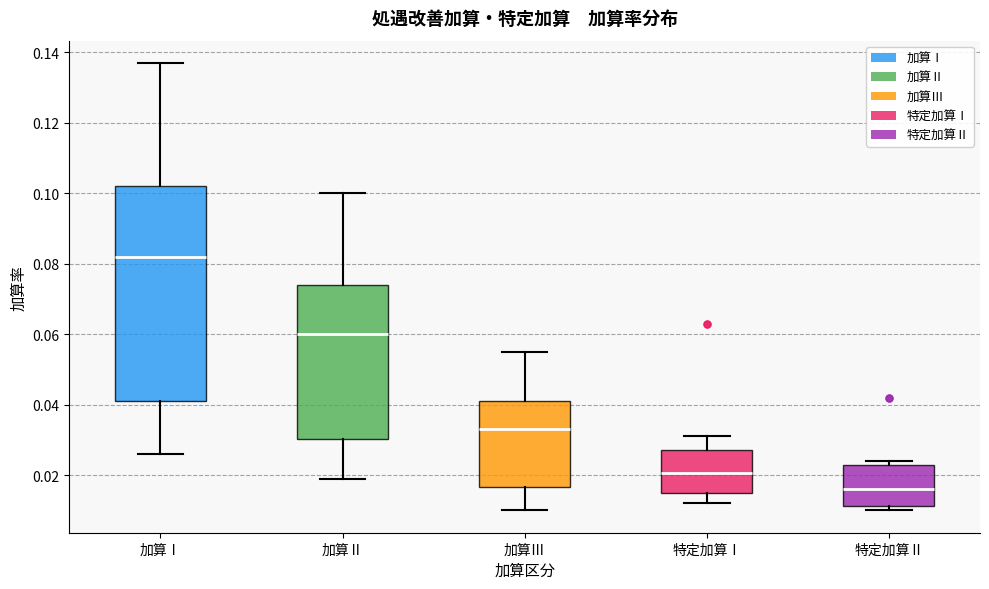

Reading left to right, read every box against the y-axis: the position of its median line, the range the box covers, and the ends of its whiskers. The values are not printed on the chart, so give them approximately, as read against the axis.

加算Ⅰ: median 0.082, box 0.042 to 0.102, whiskers 0.026 to 0.138
加算Ⅱ: median 0.060, box 0.030 to 0.074, whiskers 0.020 to 0.100
加算Ⅲ: median 0.034, box 0.016 to 0.042, whiskers 0.010 to 0.056
特定加算Ⅰ: median 0.020, box 0.016 to 0.028, whiskers 0.012 to 0.032
特定加算Ⅱ: median 0.016, box 0.012 to 0.024, whiskers 0.010 to 0.024 (just above the box's upper edge)